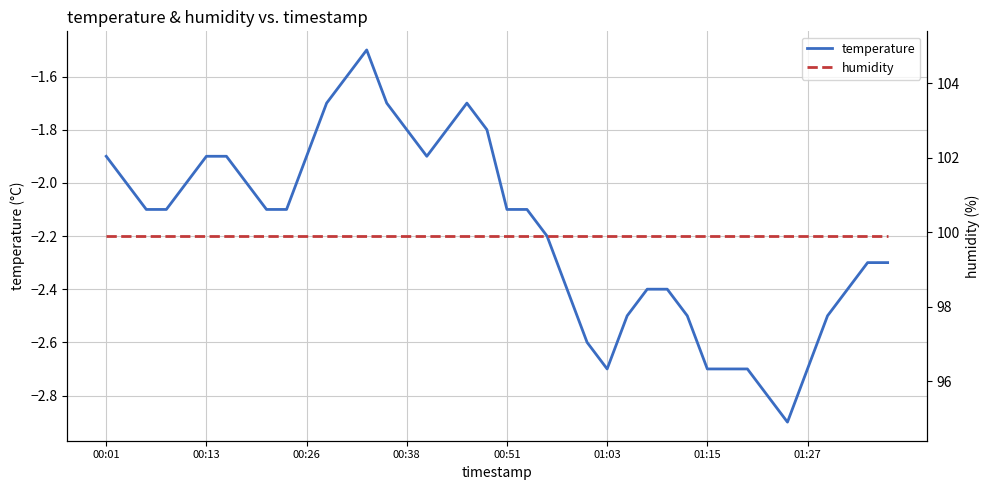

What is the approximate value of humidity at 28?

99.9